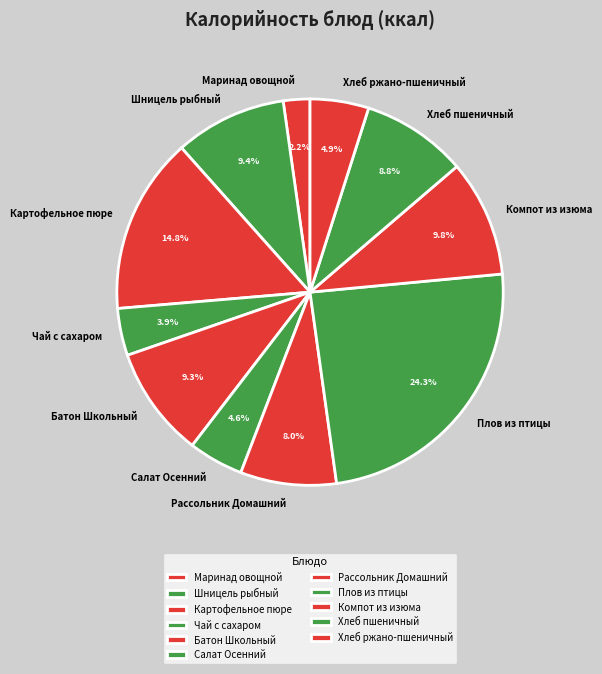

Approximately how many times larger is the value at Плов из птицы compared to Батон Школьный?

2.6